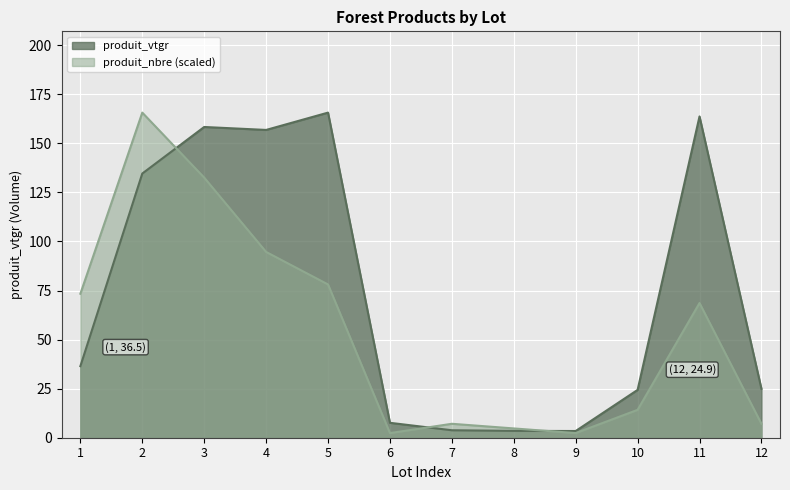

What is the difference between the produit_vtgr values at 11 and 5?

2.0